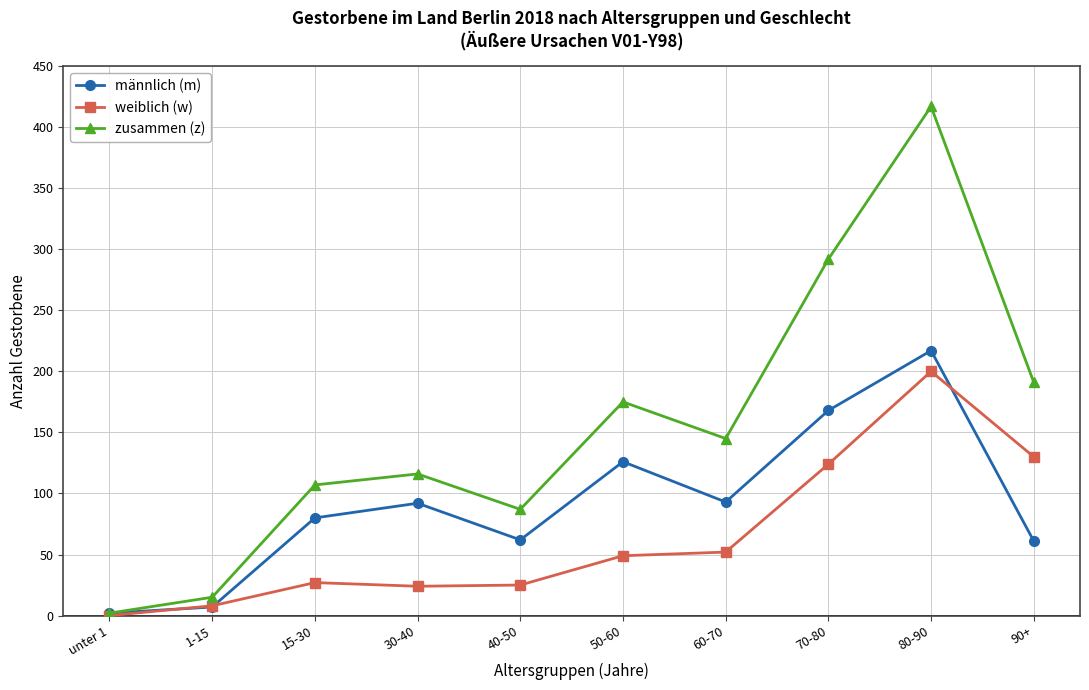

Rank the categories by zusammen (z) value from highest to lowest.

80-90, 70-80, 90+, 50-60, 60-70, 30-40, 15-30, 40-50, 1-15, unter 1